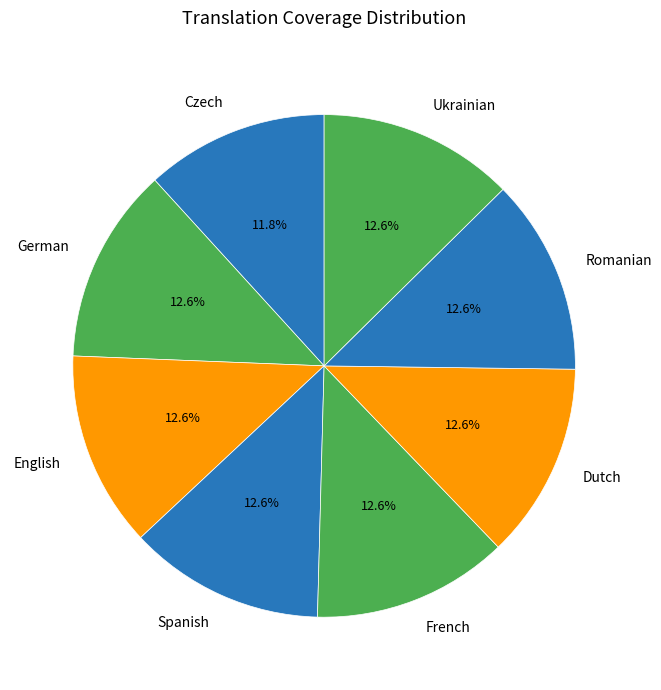

What percentage is the Ukrainian slice, to the nearest percent?

13%